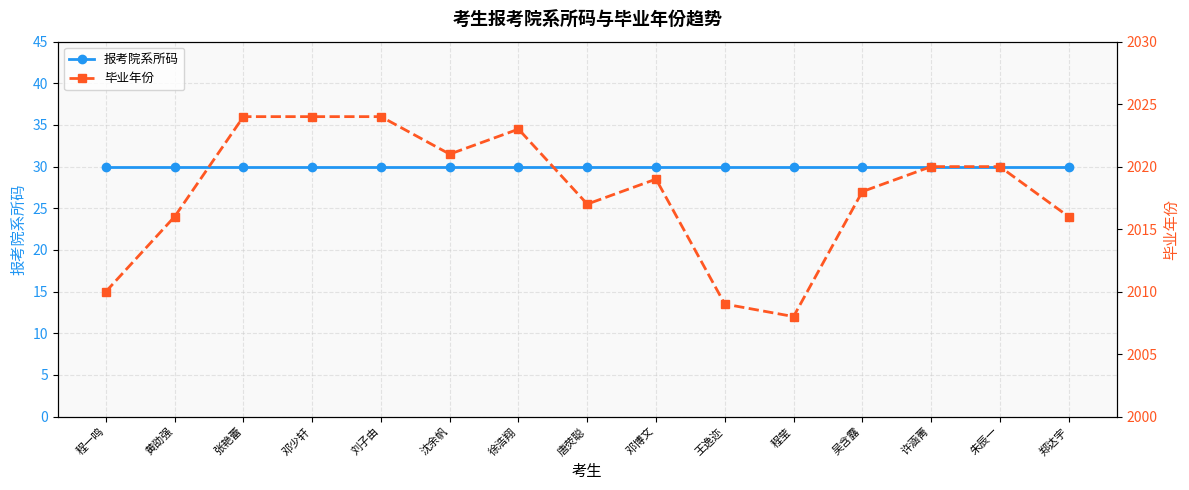

True or false: 报考院系所码 has more than 0 points higher than both neighbors.

False